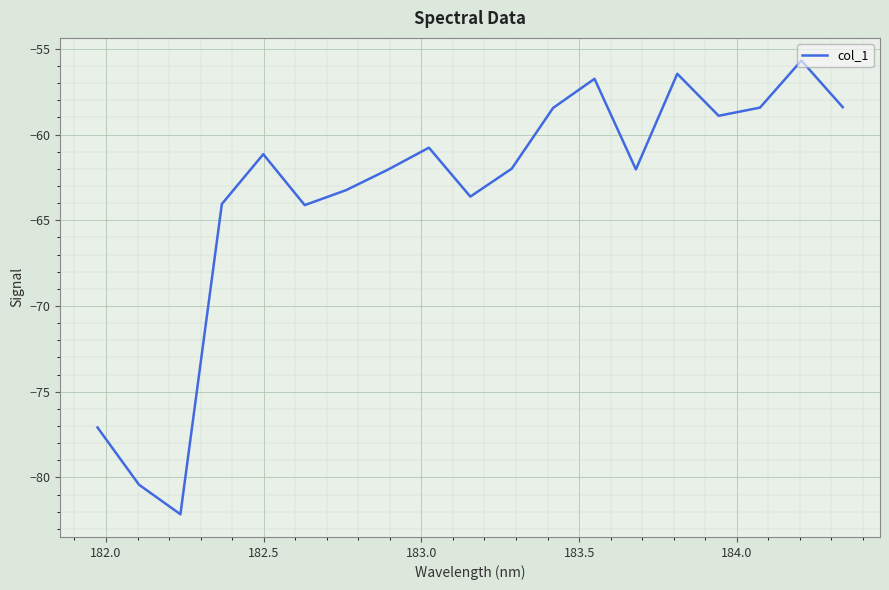

What is the minimum value shown in the chart?

-82.1